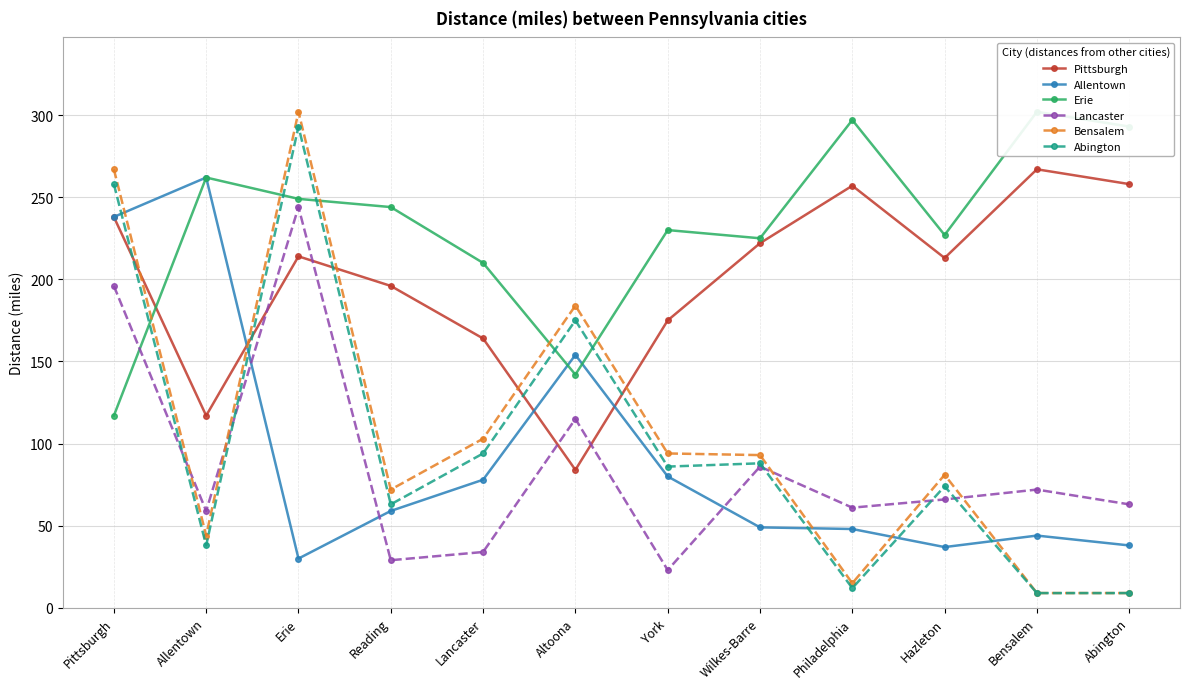

After their last crossing, which series has the higher values: Lancaster or Abington?

Lancaster